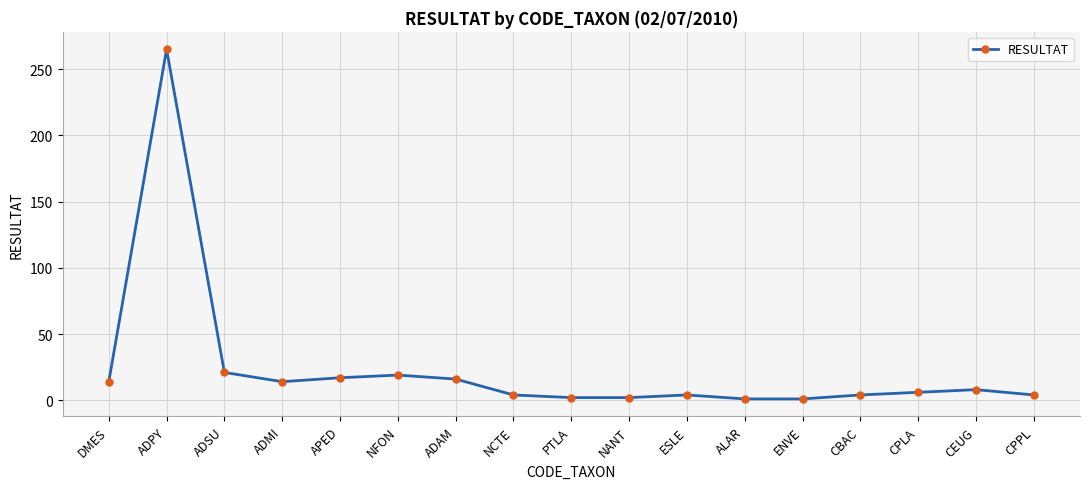

Which has a higher value, DMES or CEUG?

DMES